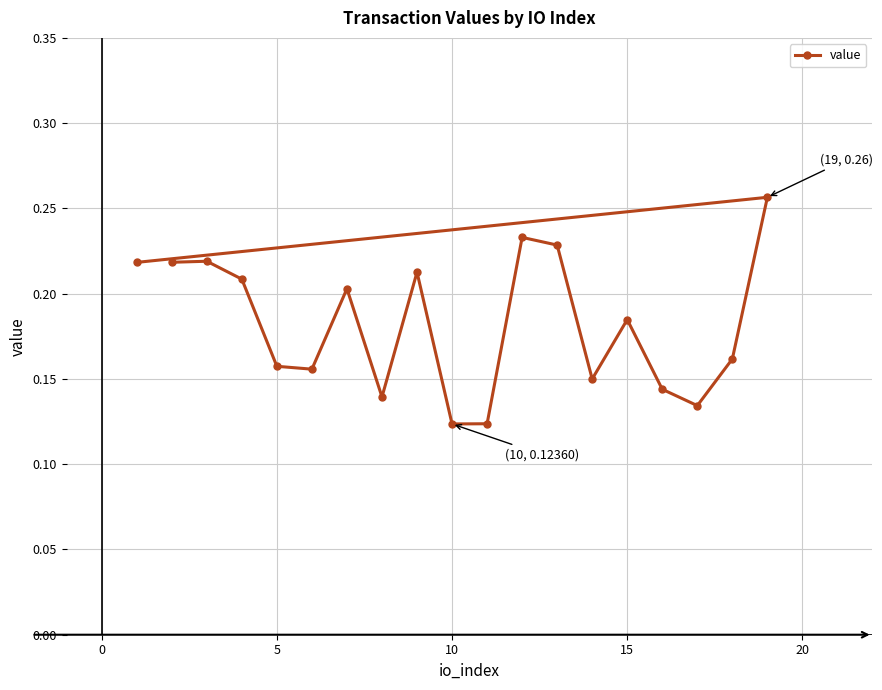

What is the value of the 12th point from the left?

0.2